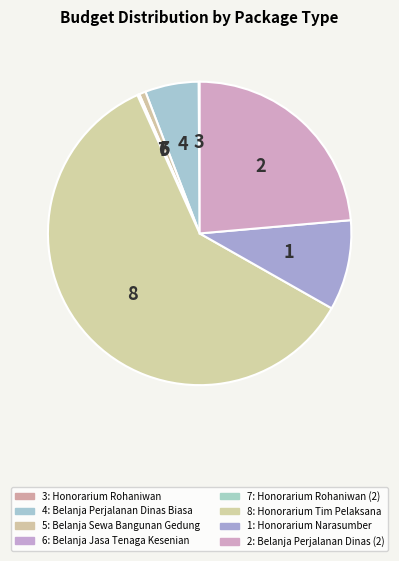

Count the number of slices in the pie.

8